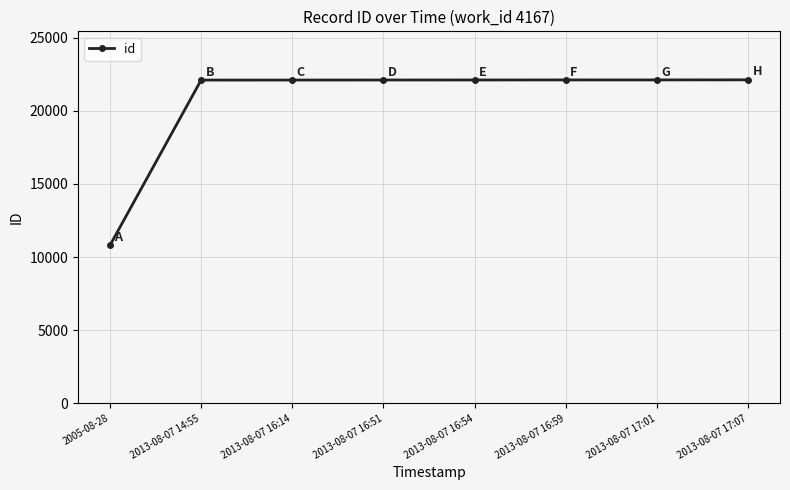

Is it true that the value at 2013-08-07 16:59 is 22109?

True